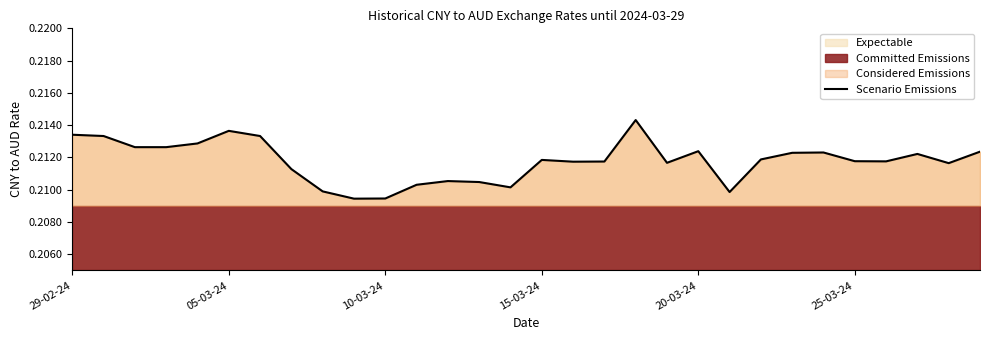

Count the values in the range 0 to 1.

30